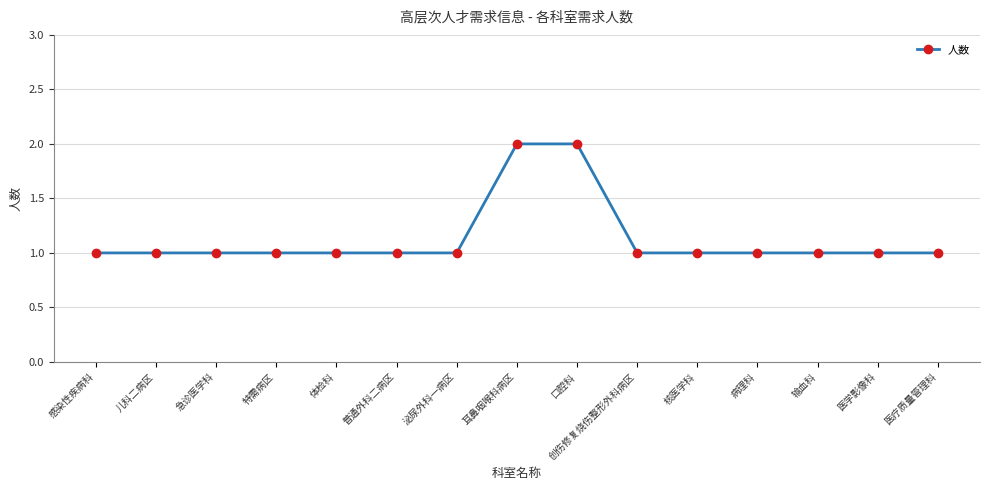

Approximately how many times larger is the value at 病理科 compared to 输血科?

1.0